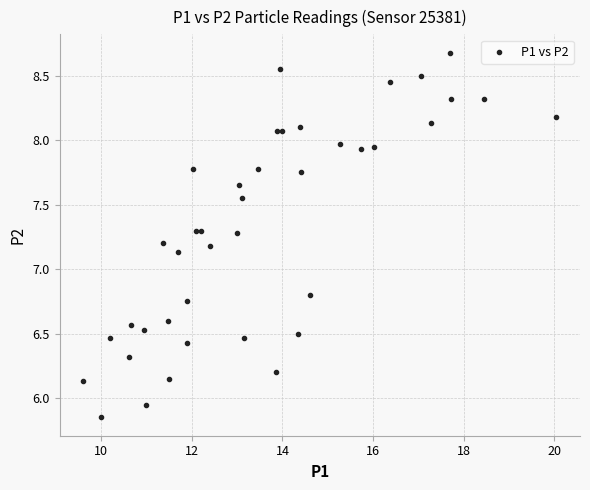

What Y value in the scatter plot is closest to 7?

7.1